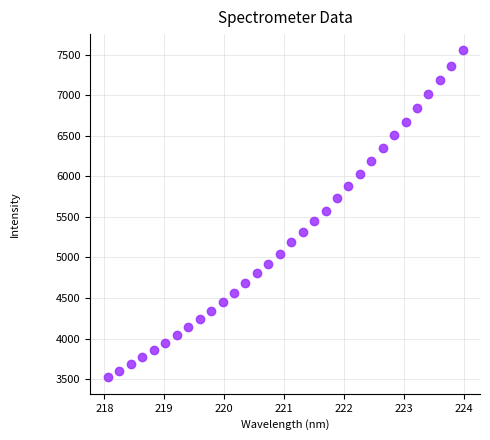

What is the range of X values (max minus min)?

5.9